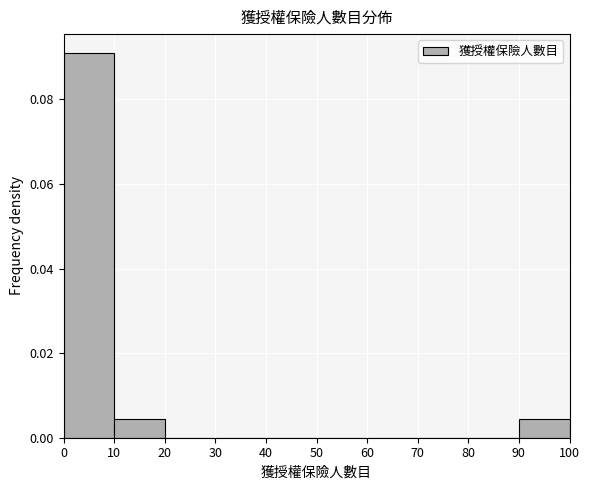

Reading left to right, transcribe this chart: for each bar, give the range it covers on the x-axis and its height. The values are not printed on the chart, so give them approximately, as read against the axis.

0 to 10: 0.090
10 to 20: 0.004
20 to 30: 0
30 to 40: 0
40 to 50: 0
50 to 60: 0
60 to 70: 0
70 to 80: 0
80 to 90: 0
90 to 100: 0.004